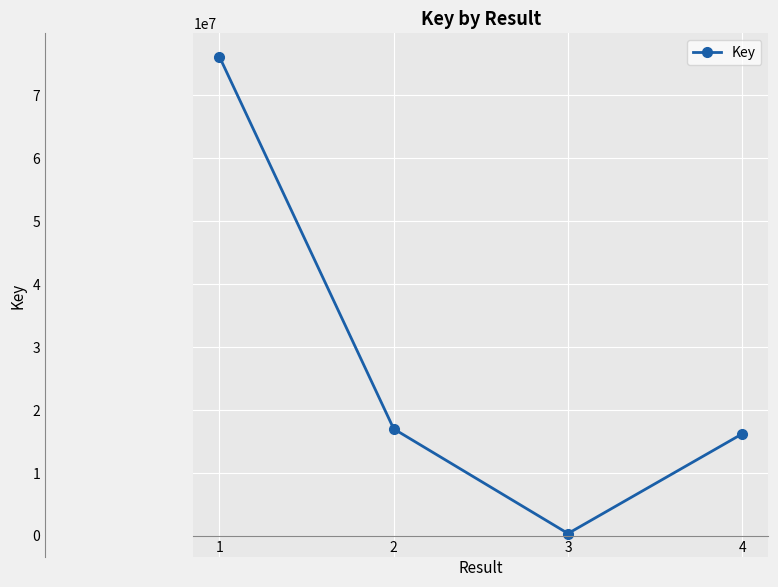

What is the value of the 3rd point from the left?

329879